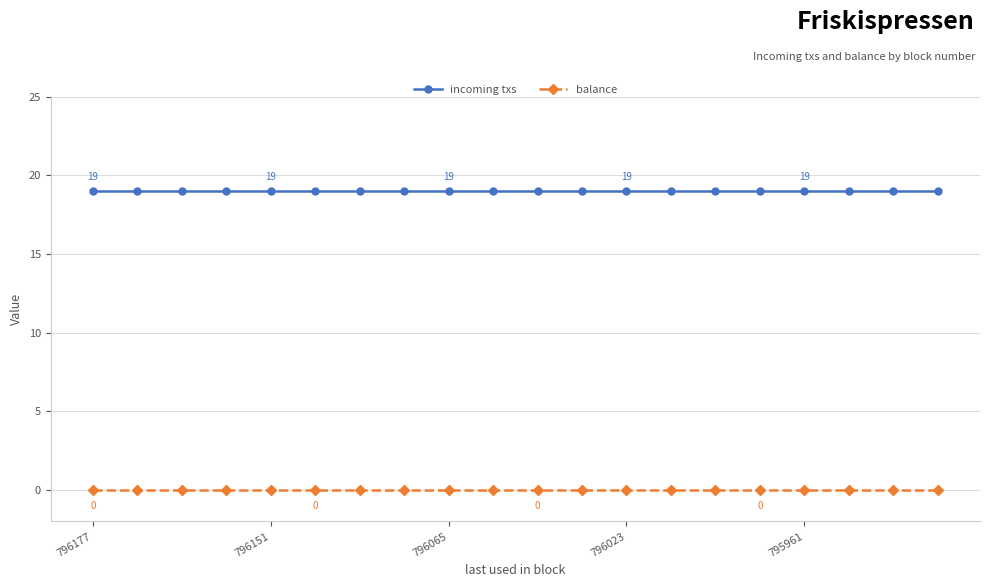

How many lines are shown in the chart?

2